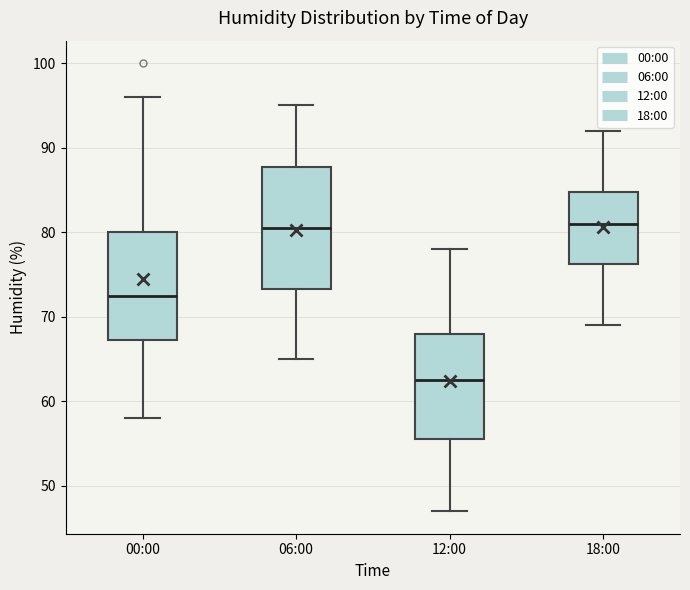

Reading left to right, read every box against the y-axis: the position of its median line, the range the box covers, and the ends of its whiskers. The values are not printed on the chart, so give them approximately, as read against the axis.

00:00: median 73, box 67 to 80, whiskers 58 to 96
06:00: median 81, box 73 to 88, whiskers 65 to 95
12:00: median 63, box 56 to 68, whiskers 47 to 78
18:00: median 81, box 76 to 85, whiskers 69 to 92